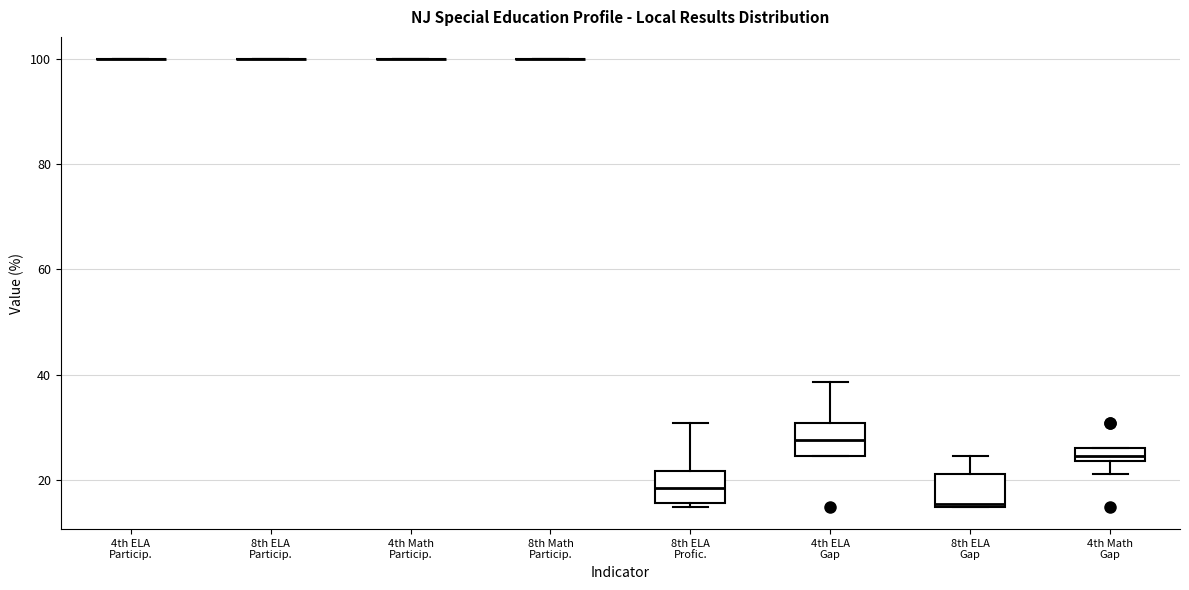

Where does the median line of the box for 8th ELA Profic. sit on the y-axis? The values are not printed on the chart, so give them approximately, as read against the axis.

18